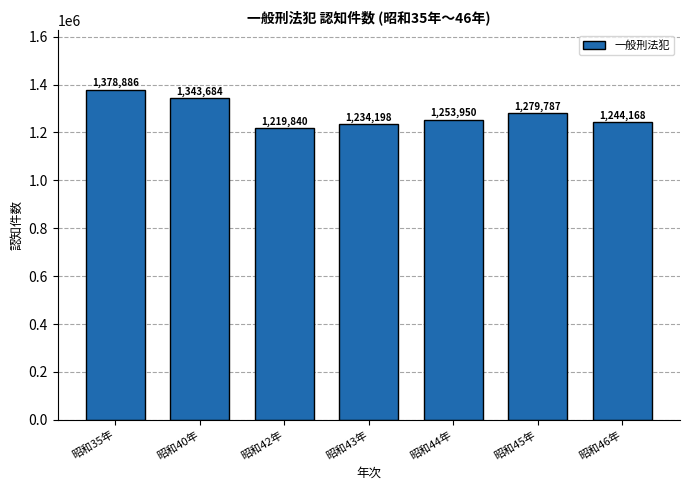

Reading right to left, transcribe all the data shown in this chart.

昭和46年=1244168	昭和45年=1279787	昭和44年=1253950	昭和43年=1234198	昭和42年=1219840	昭和40年=1343684	昭和35年=1378886